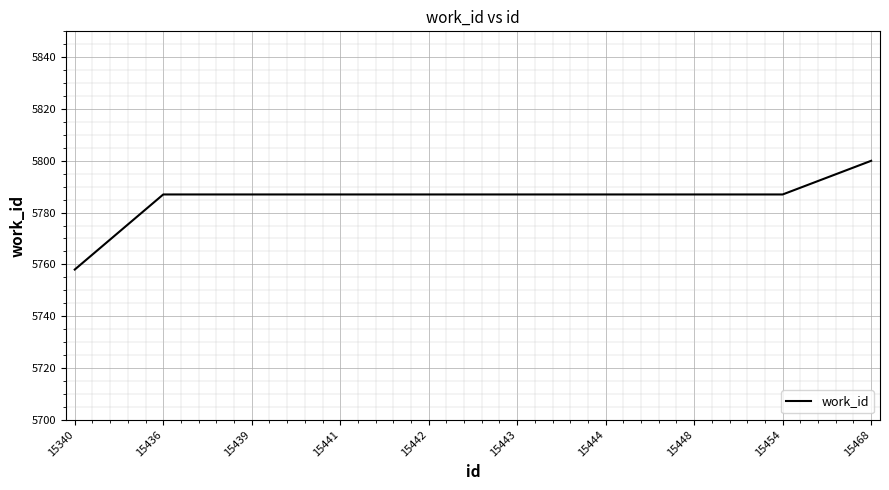

Reading right to left, list all the values displayed in this chart.

5800	5787	5787	5787	5787	5787	5787	5787	5787	5758